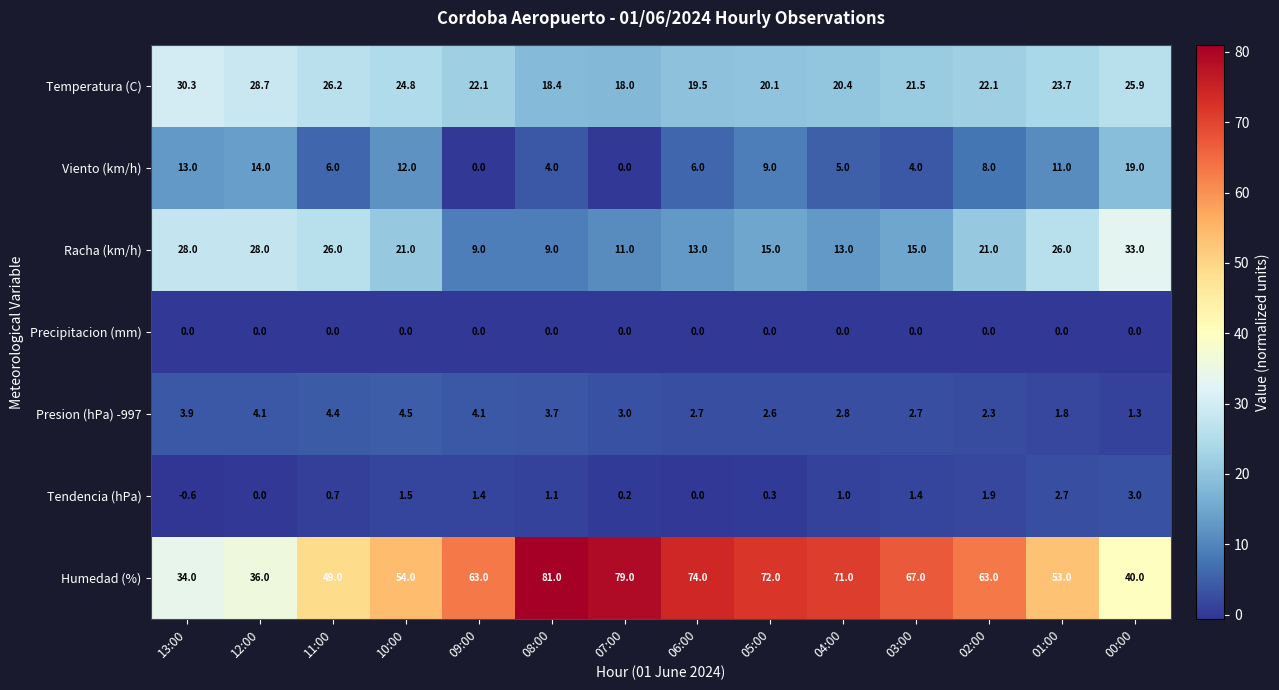

What is the maximum value shown in the chart?

81.0